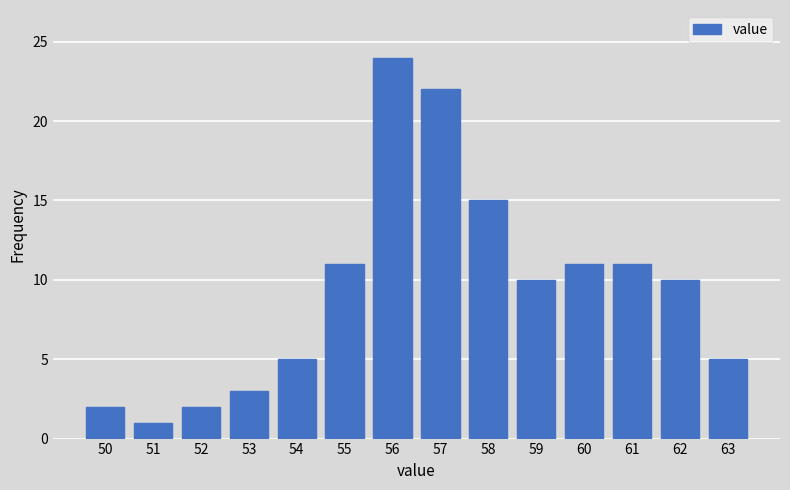

Reading right to left, extract all data points from this chart.

5	10	11	11	10	15	22	24	11	5	3	2	1	2